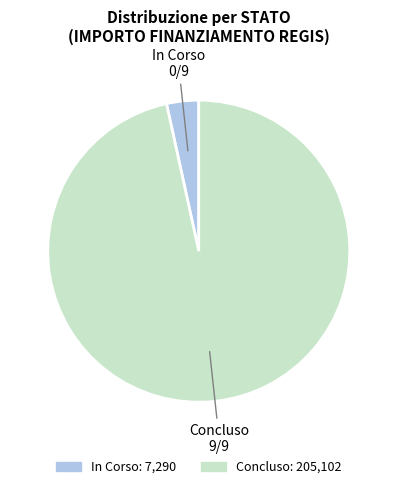

Is there a majority slice in this chart?

Yes